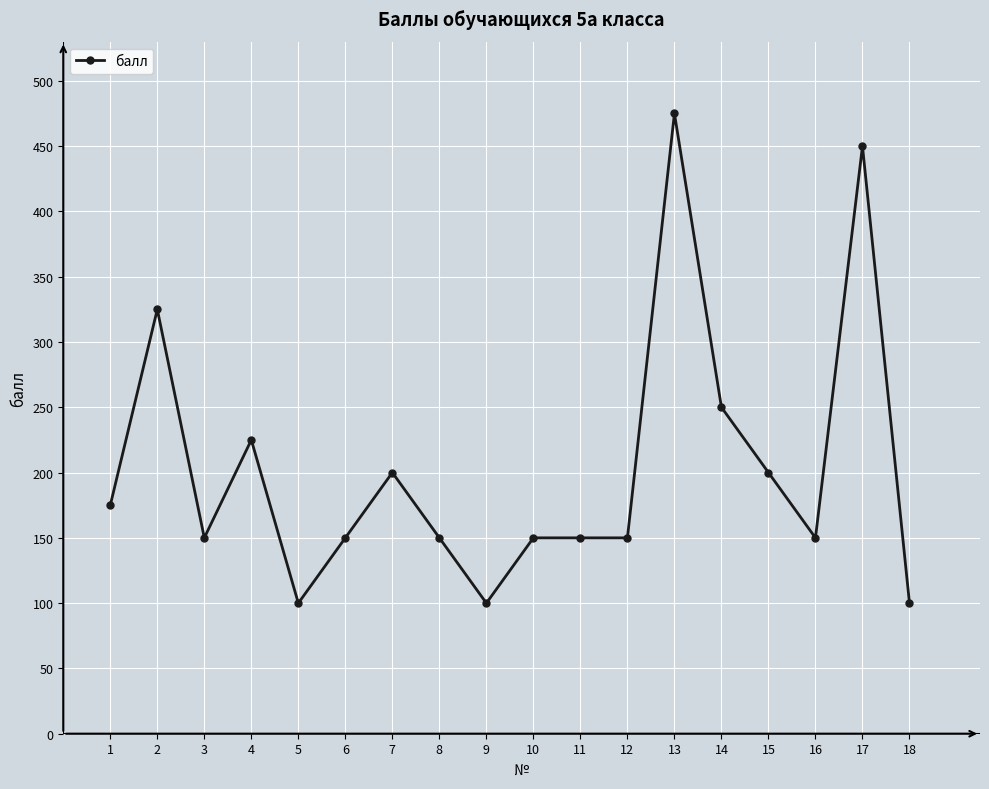

What is the value of the 7th point from the left?

200